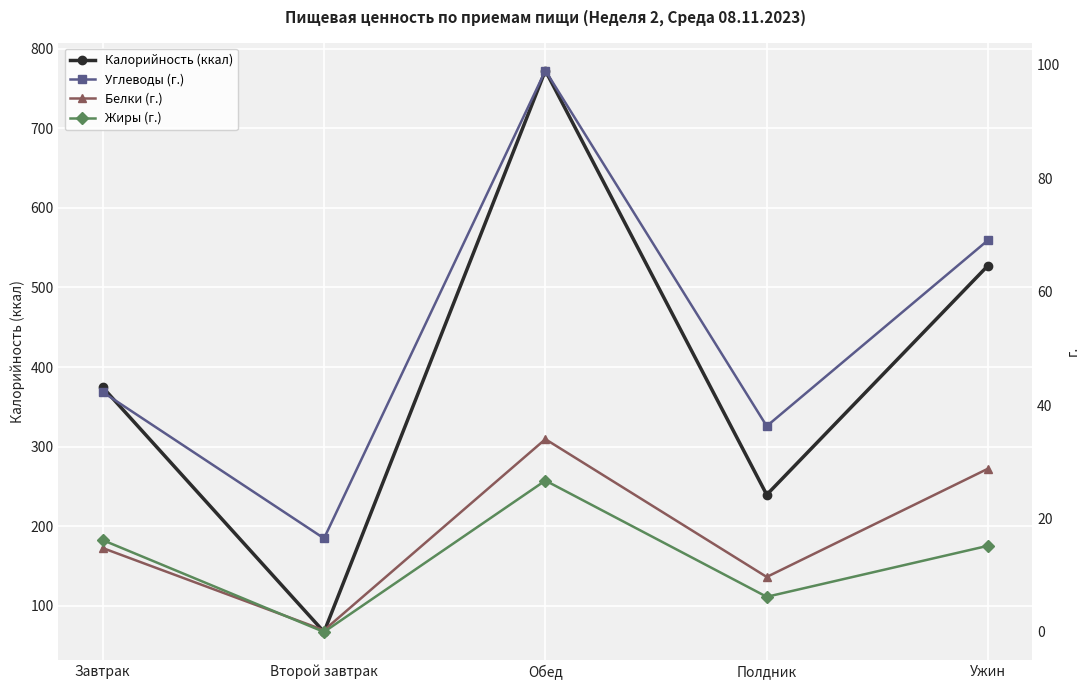

How many lines are shown in the chart?

4